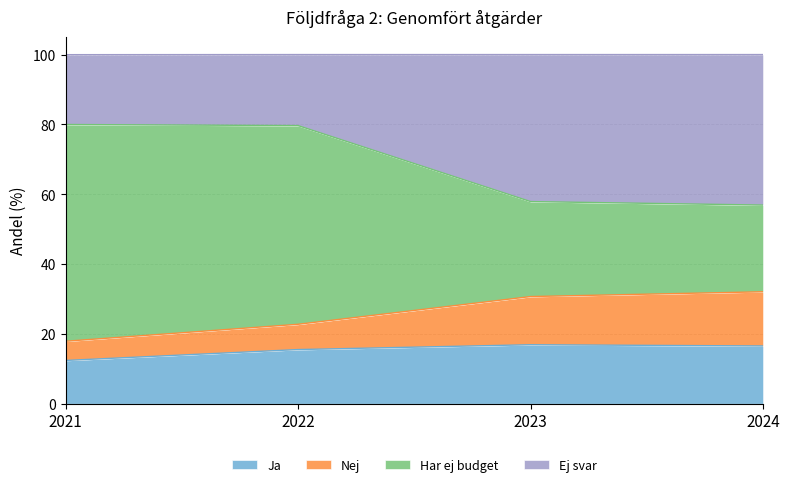

At which label does Nej first exceed 30?

2023